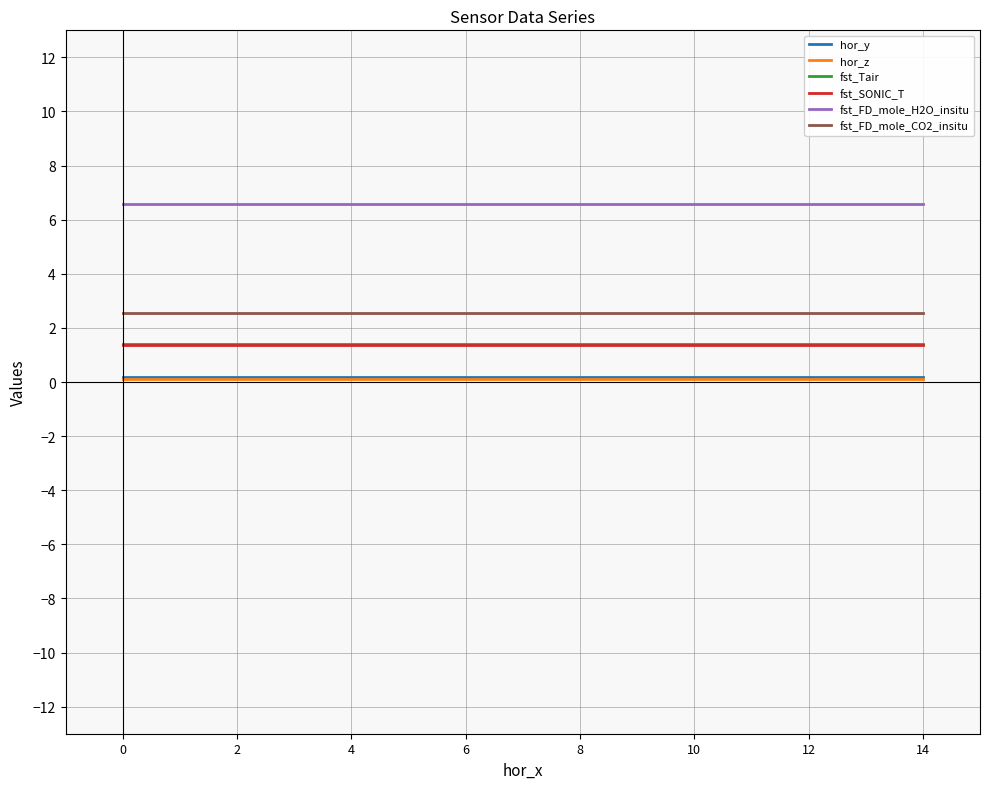

What is the minimum value for fst_Tair?

1.4